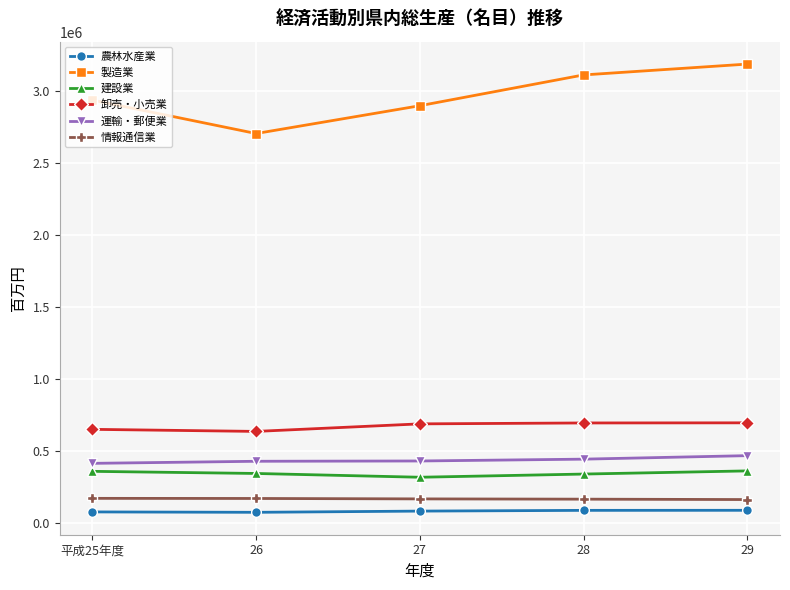

True or false: 建設業 and 農林水産業 intersect in this chart.

False